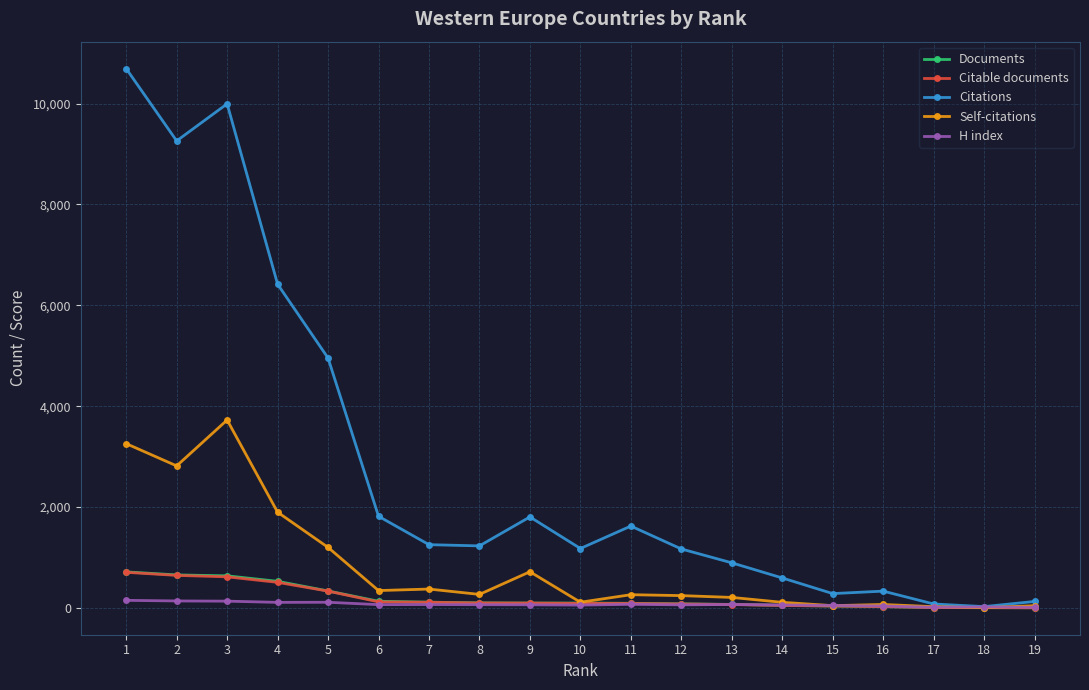

What is the maximum value shown in the chart?

10694